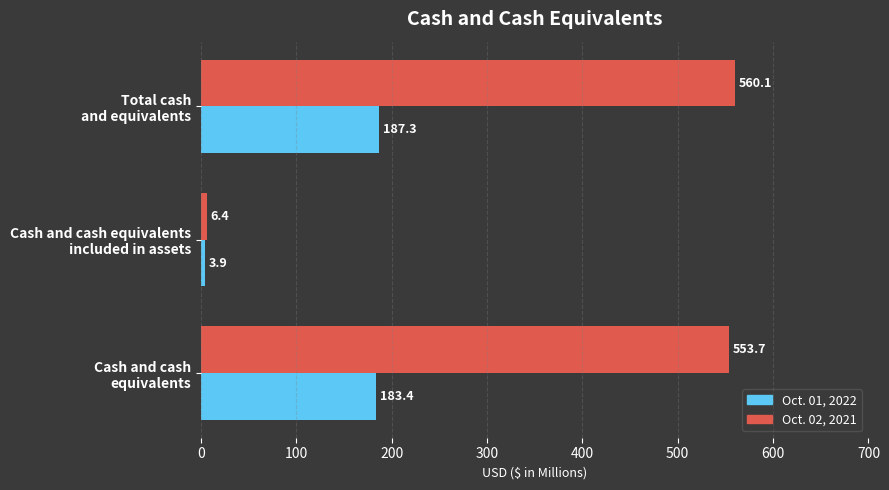

Which series has the largest total across all categories?

Oct. 02, 2021